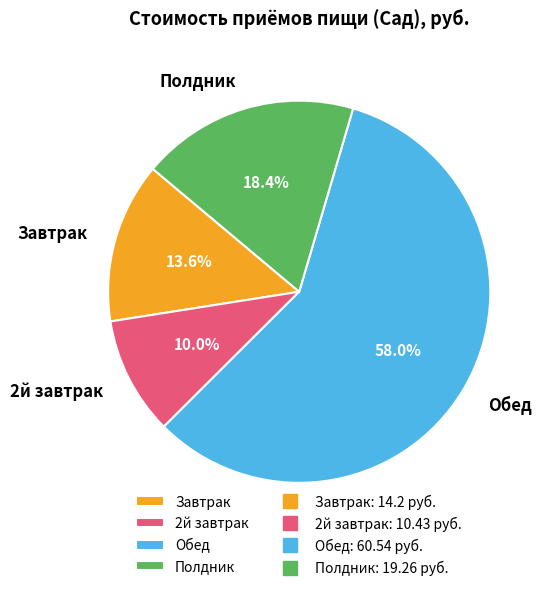

To the nearest percent, what portion does Полдник represent?

18%